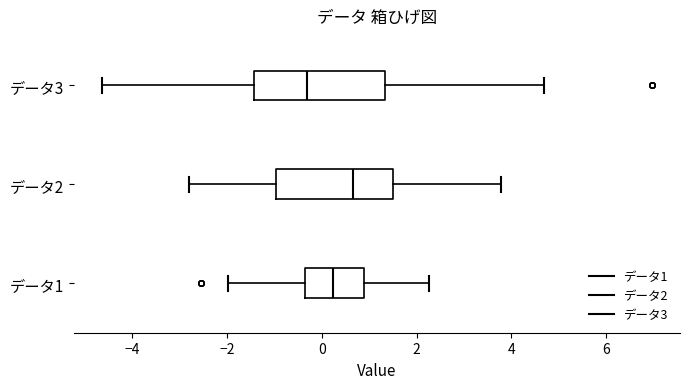

Comparing the boxes themselves (not the whiskers), which one is the widest?

データ3